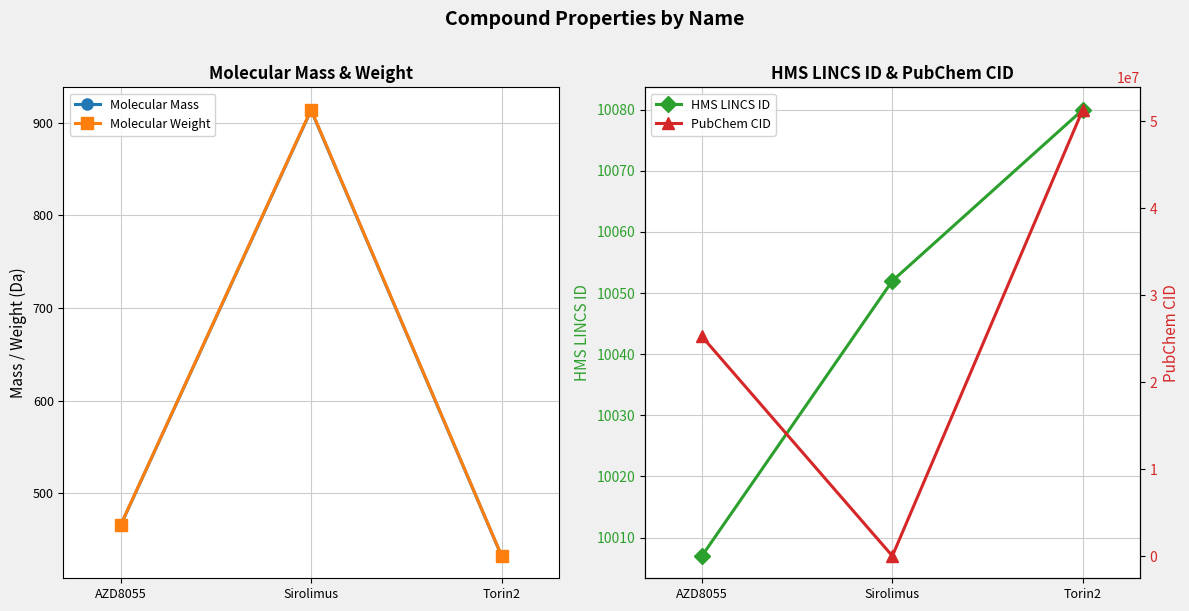

What is the label of the 1st point from the right?

Torin2